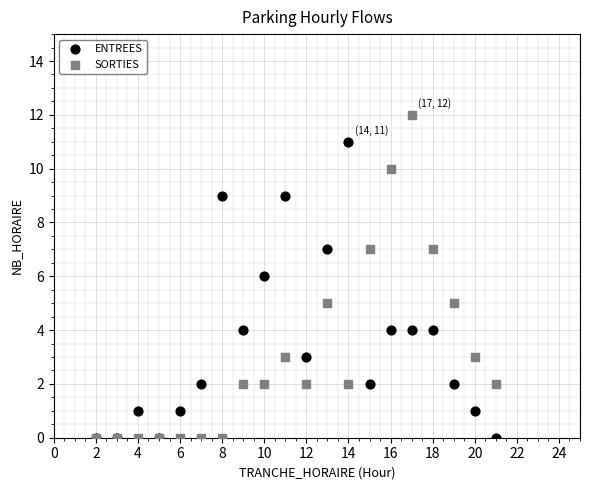

Which series has the largest Y range (max minus min)?

SORTIES